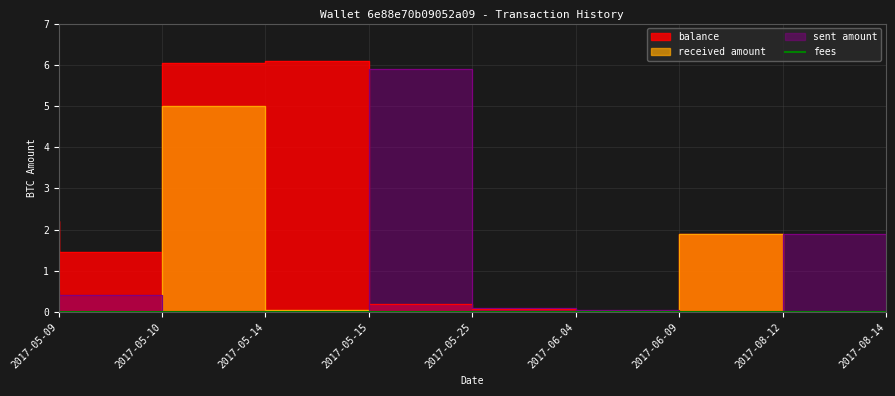

At which category does the data reach its first local valley?

2017-08-12